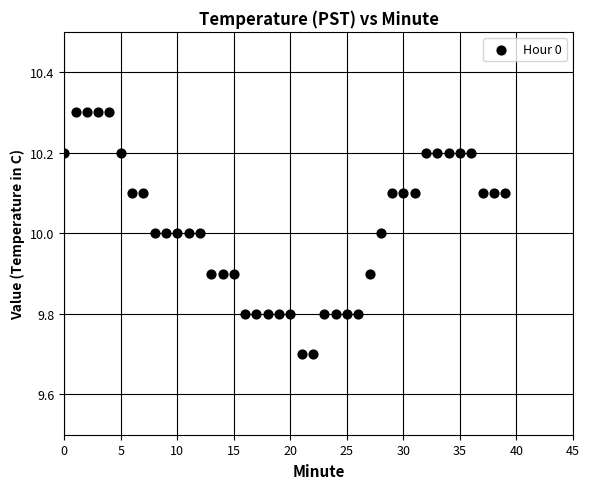

What is the range of Y values (max minus min)?

0.6